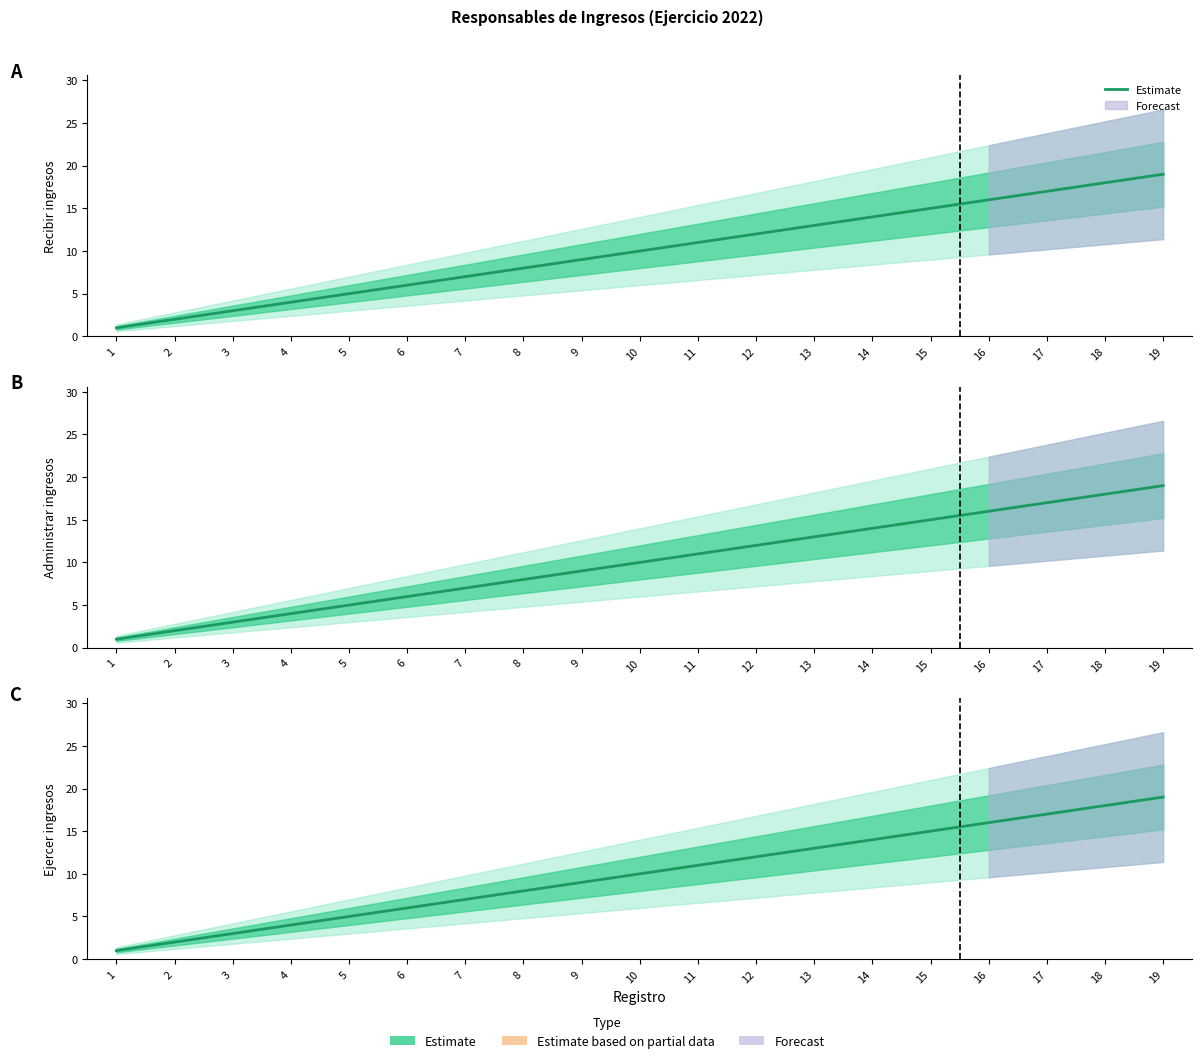

True or false: the data shows 16 at 16.

True